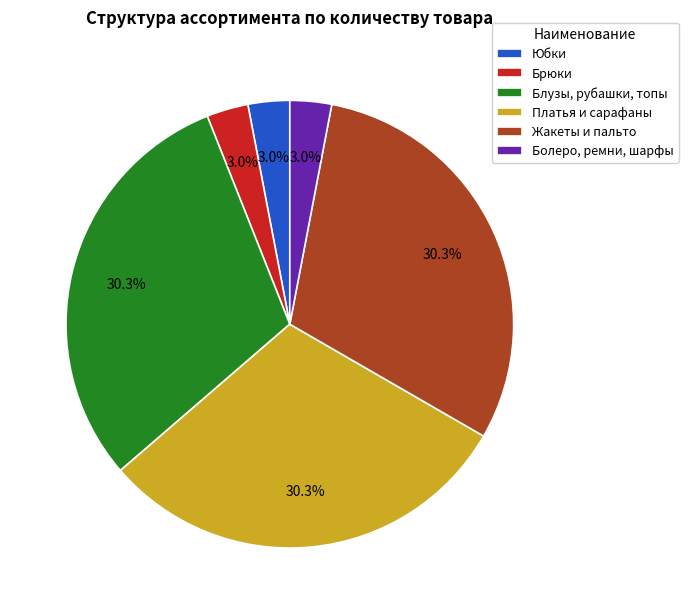

What percentage is the Юбки slice, to the nearest percent?

3%